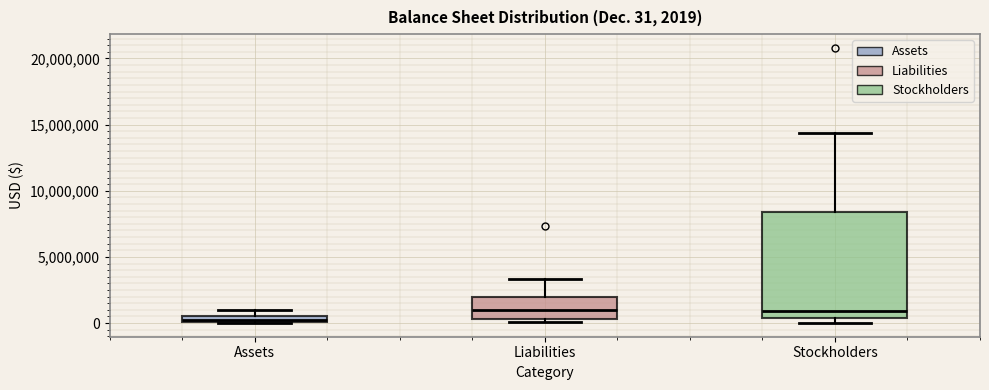

Which box is the tallest, from its lower edge to its upper edge?

Stockholders